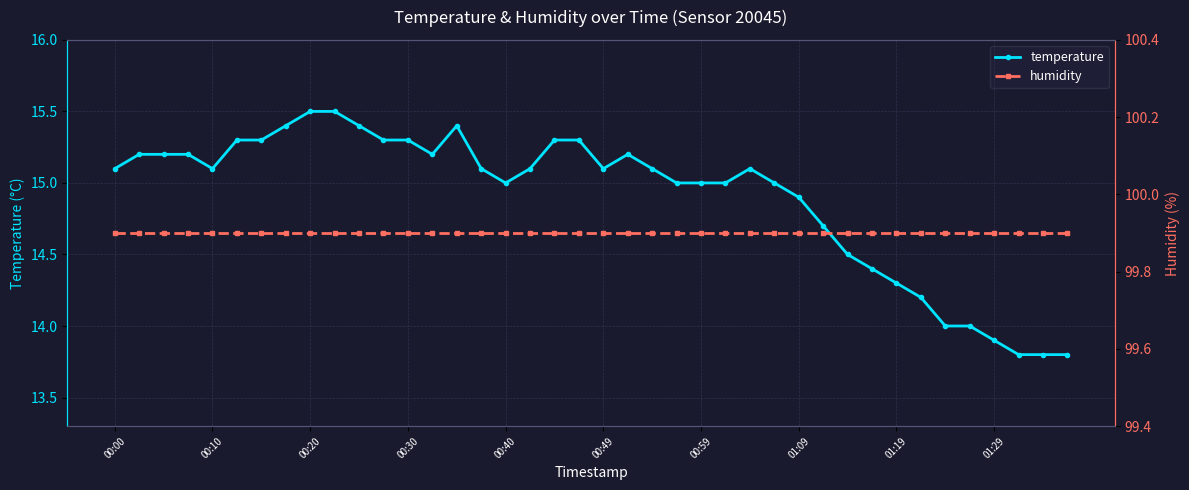

In temperature, how many points are higher than both neighbors (excluding endpoints)?

3